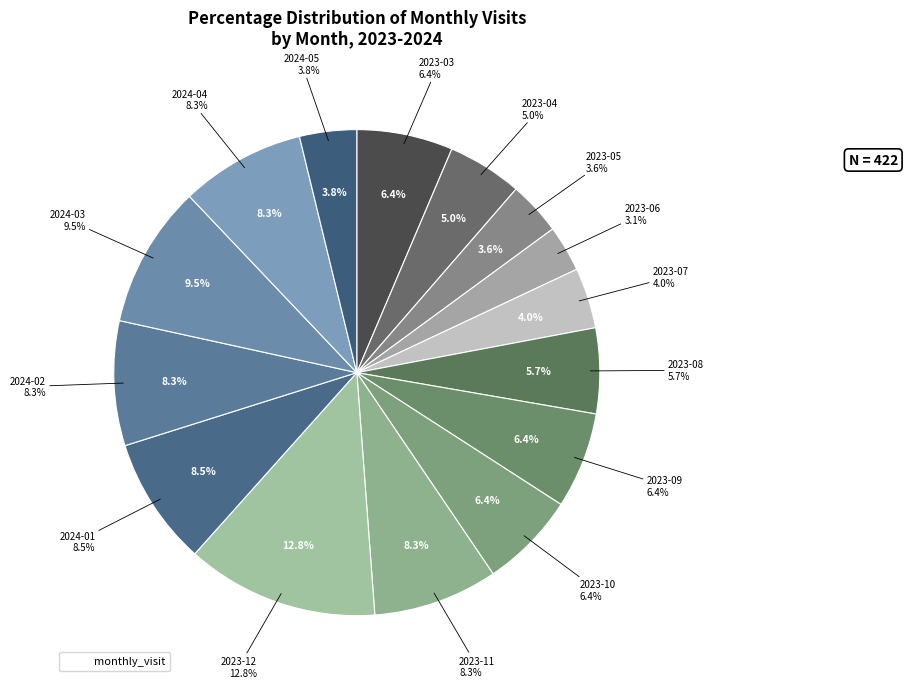

Does any single category account for the majority?

No